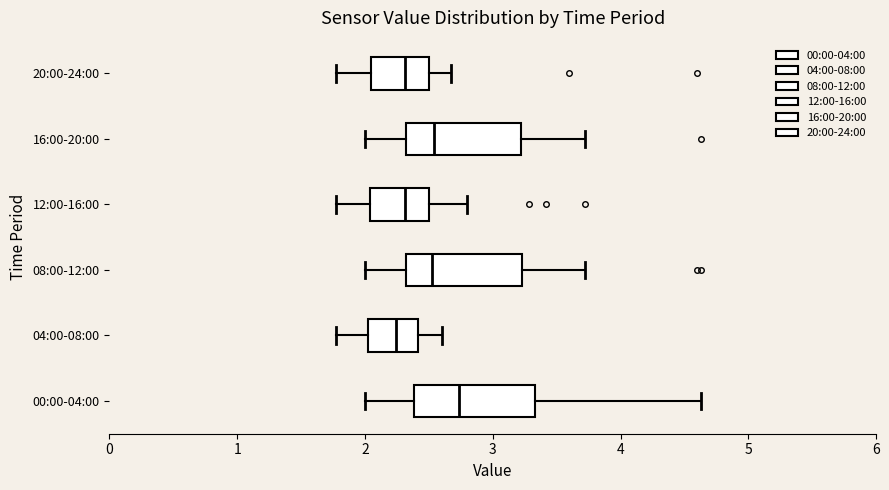

Reading bottom to top, read every box against the x-axis: the position of its median line, the range the box covers, and the ends of its whiskers. The values are not printed on the chart, so give them approximately, as read against the axis.

00:00-04:00: median 2.7, box 2.4 to 3.3, whiskers 2.0 to 4.6
04:00-08:00: median 2.2, box 2.0 to 2.4, whiskers 1.8 to 2.6
08:00-12:00: median 2.5, box 2.3 to 3.2, whiskers 2.0 to 3.7
12:00-16:00: median 2.3, box 2.0 to 2.5, whiskers 1.8 to 2.8
16:00-20:00: median 2.5, box 2.3 to 3.2, whiskers 2.0 to 3.7
20:00-24:00: median 2.3, box 2.0 to 2.5, whiskers 1.8 to 2.7